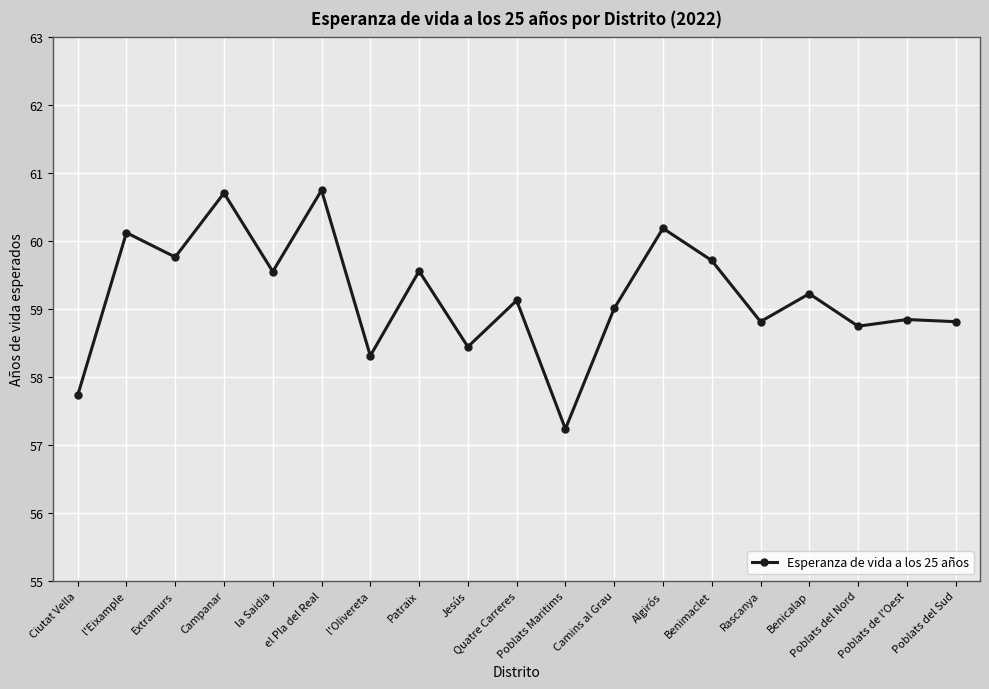

At which category does the data reach its first local valley?

Extramurs